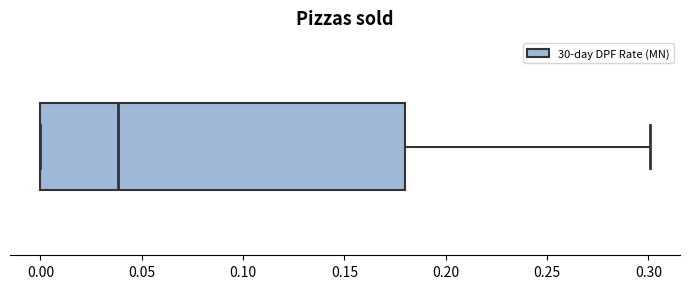

Read this box plot against the x-axis: the position of the median line, the range covered by the box, and the ends of both whiskers. The values are not printed on the chart, so give them approximately, as read against the axis.

median 0.04, box 0.00 to 0.18, whiskers 0.00 to 0.30